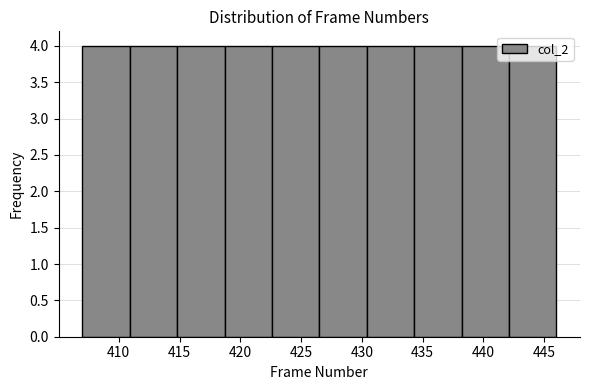

Reading left to right, transcribe this chart: for each bar, give the range it covers on the x-axis and its height. Neither the bar edges nor the heights are printed on the chart, so give them approximately, as read against the axes.

407.0 to 410.9: 4
410.9 to 414.8: 4
414.8 to 418.7: 4
418.7 to 422.6: 4
422.6 to 426.5: 4
426.5 to 430.4: 4
430.4 to 434.3: 4
434.3 to 438.2: 4
438.2 to 442.1: 4
442.1 to 446.0: 4